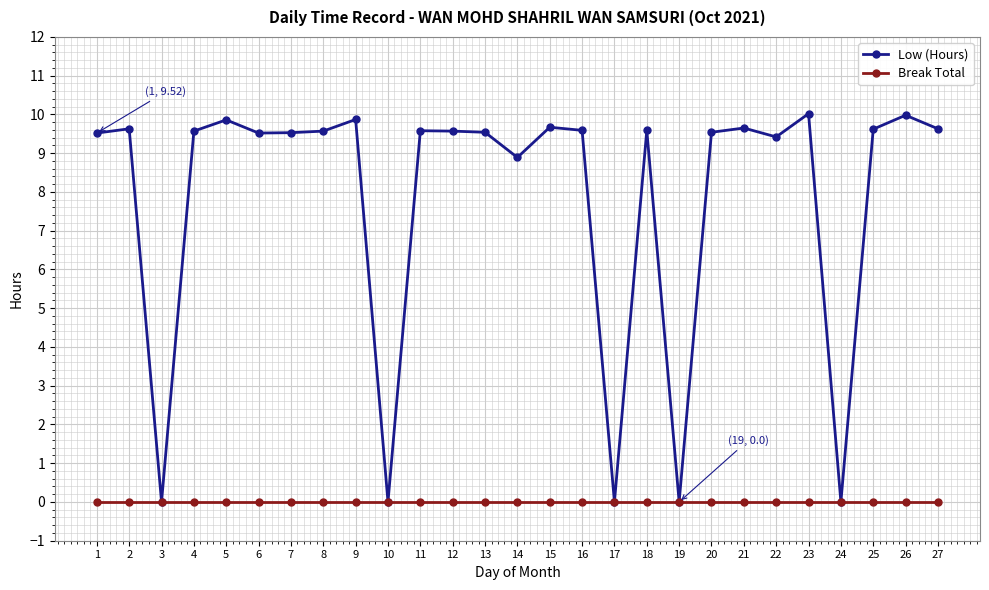

How many values in the Low (Hours) series are below 9?

6